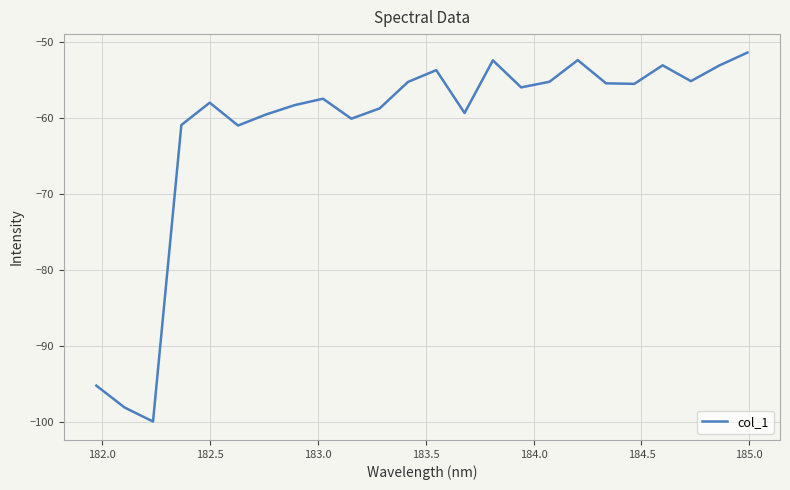

What is the maximum value shown in the chart?

-51.3